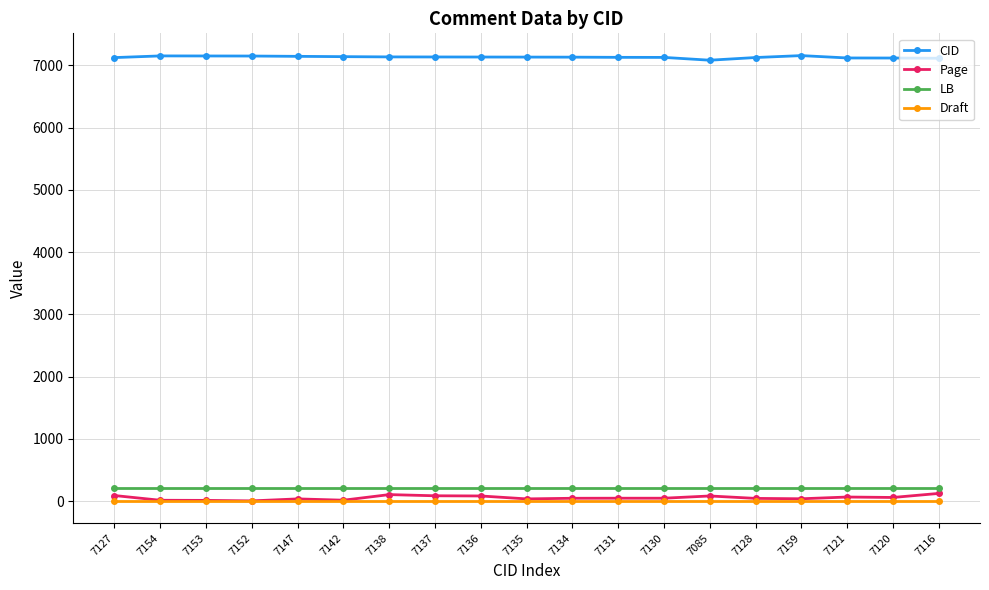

True or false: CID and LB intersect in this chart.

False